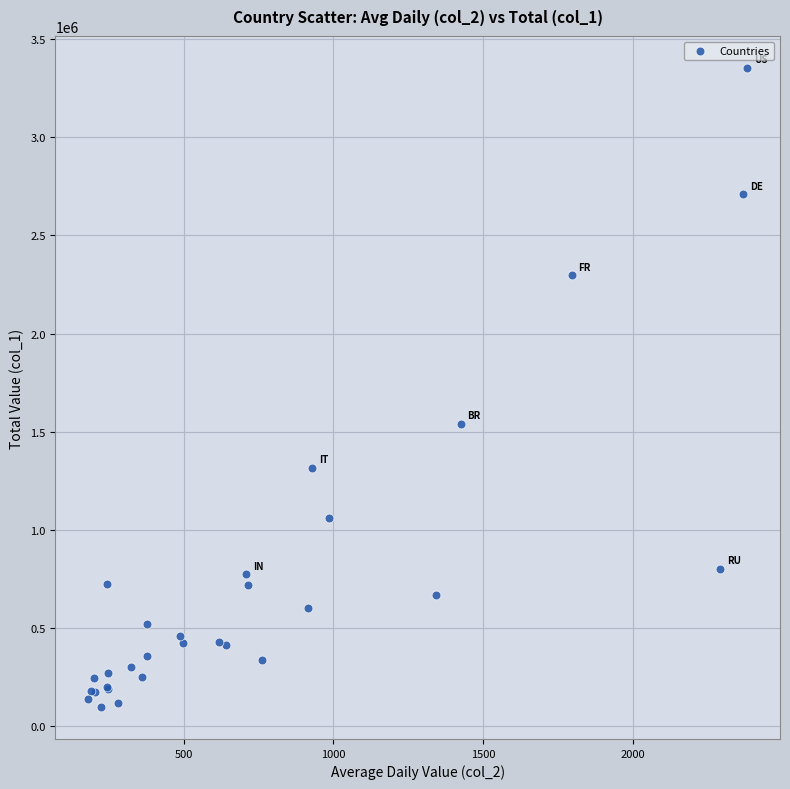

What Y value in the scatter plot is closest to 1725417?

1539499